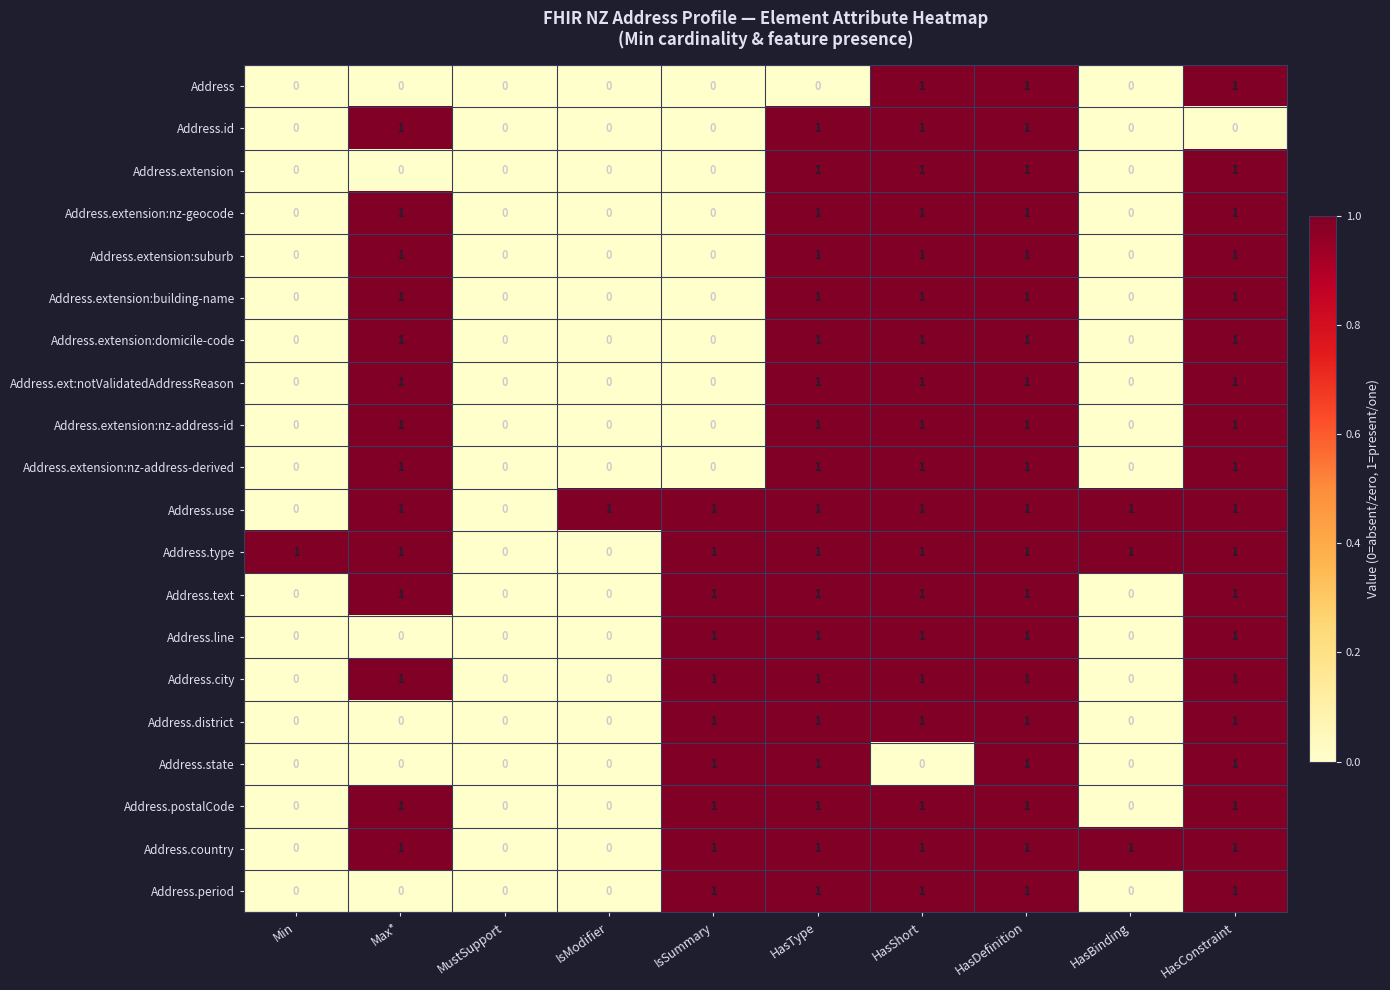

What is the sum of all Address.postalCode values?

6